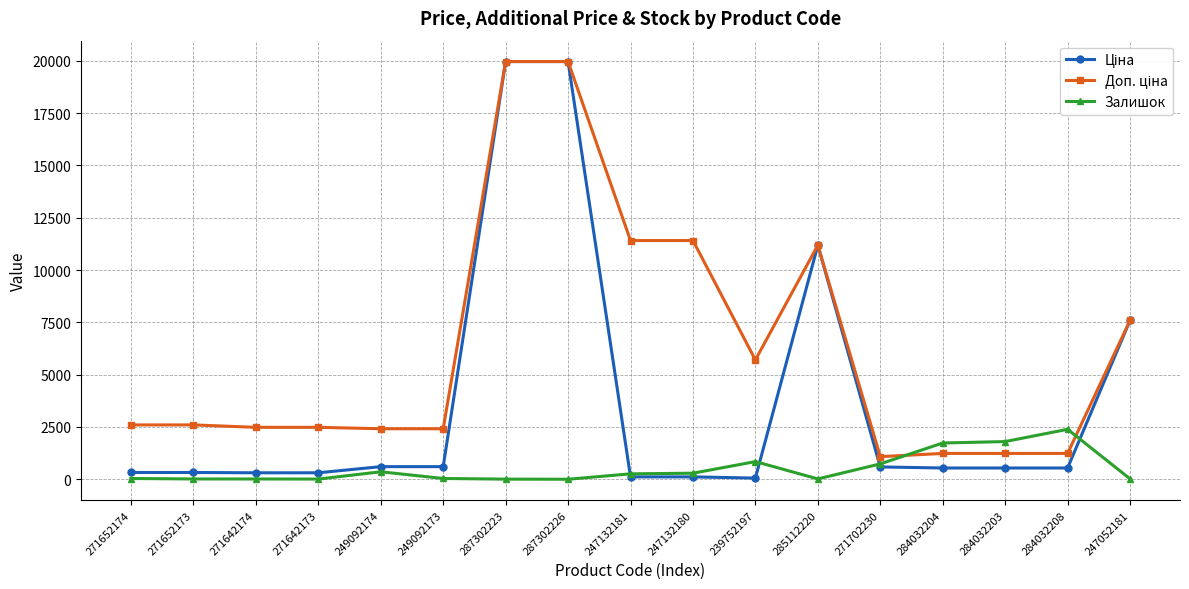

The value of Залишок at 284032203 is 594.5. True or false?

False